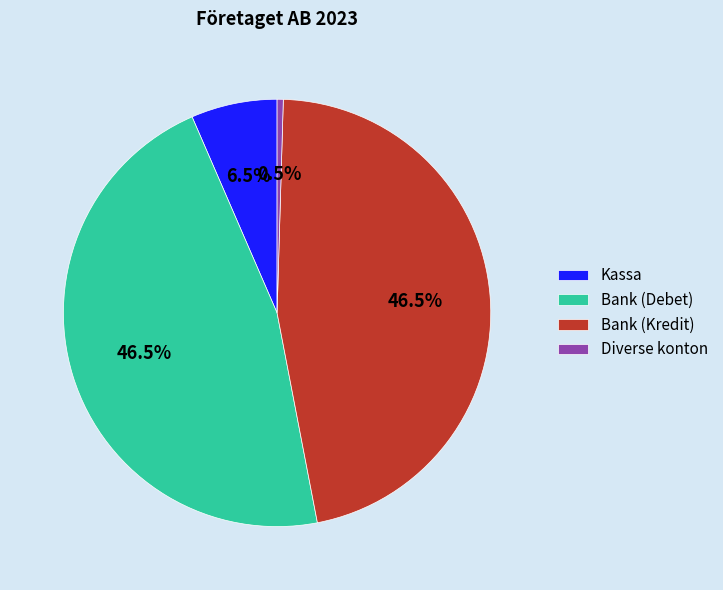

Count the number of slices in the pie.

4